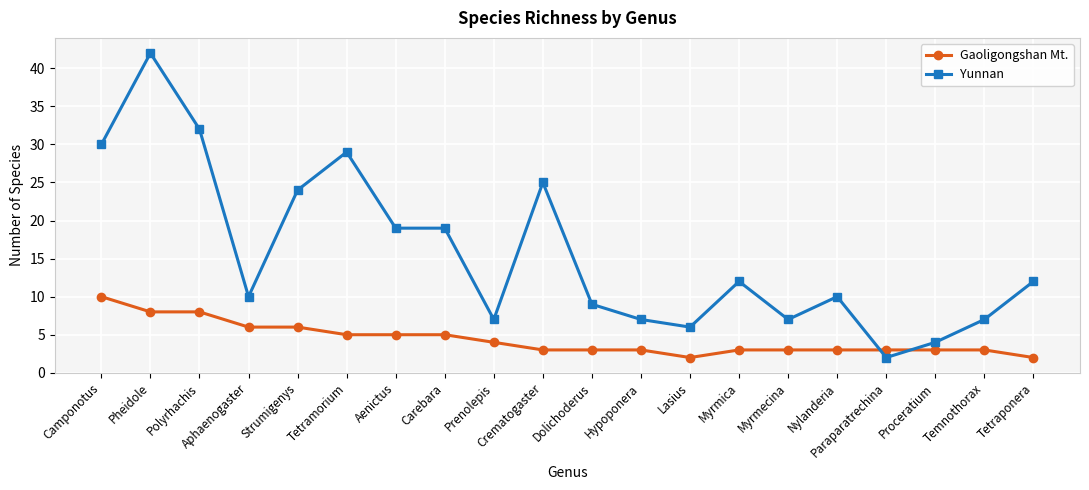

Is it true that Gaoligongshan Mt. equals 7 at Prenolepis?

False